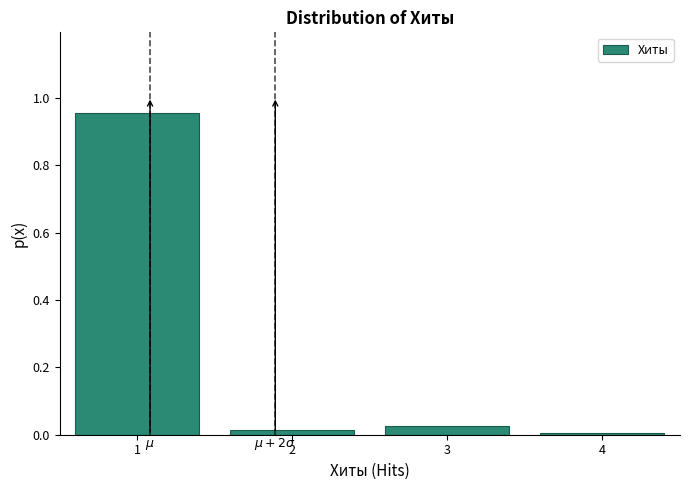

Over which range of the x-axis is the bar tallest?

0.5 to 1.5